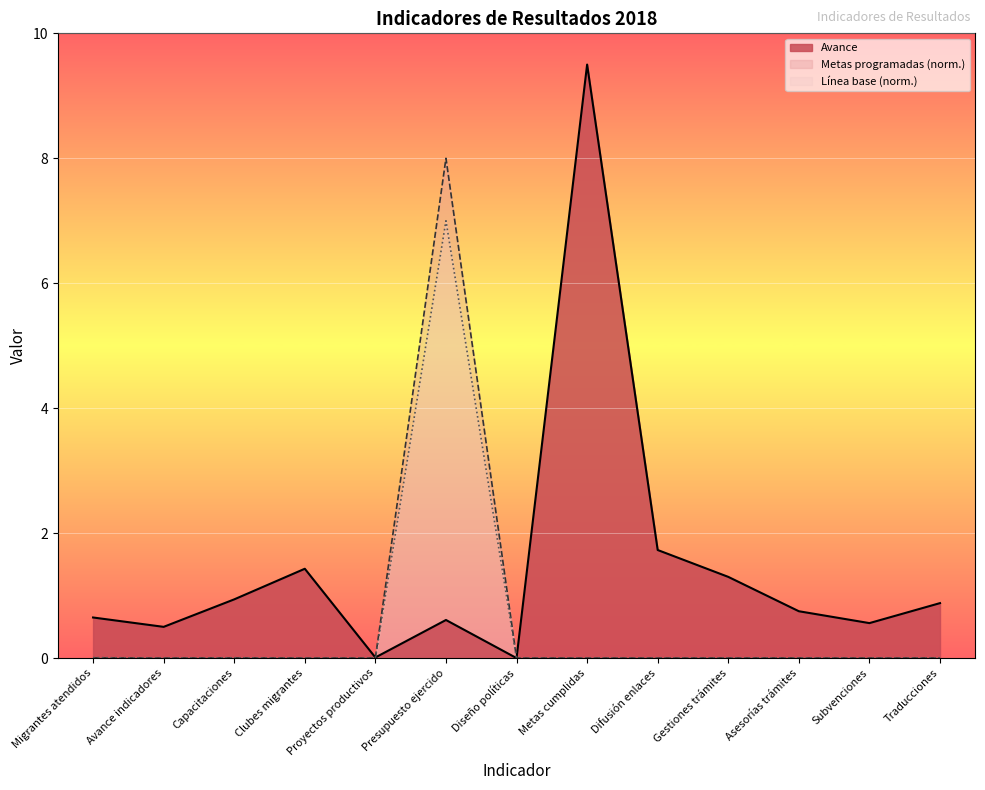

At which category does Avance reach its first local valley?

Avance indicadores